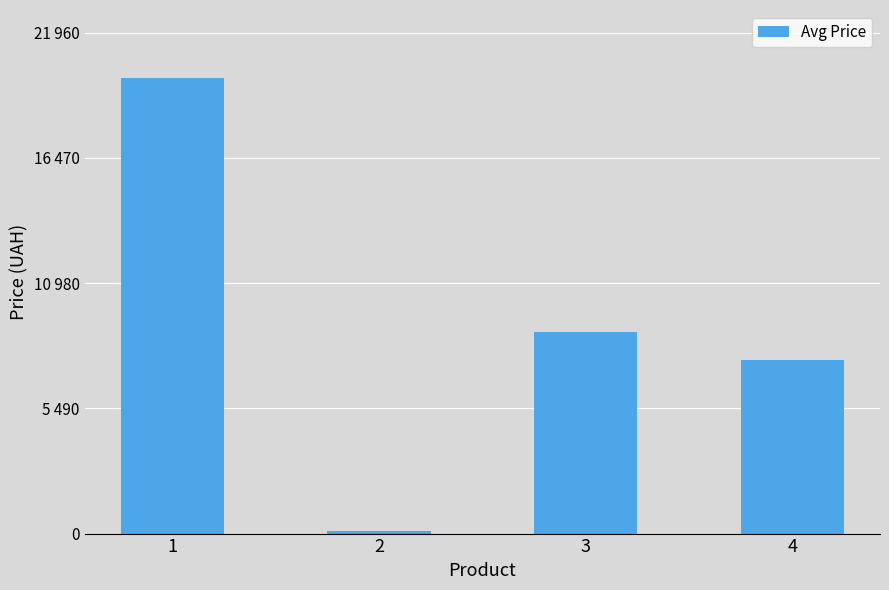

Are the bars horizontal?

No